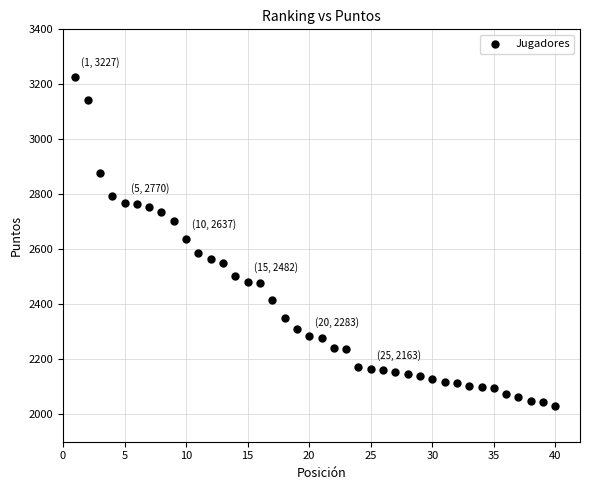

What is the range of X values (max minus min)?

39